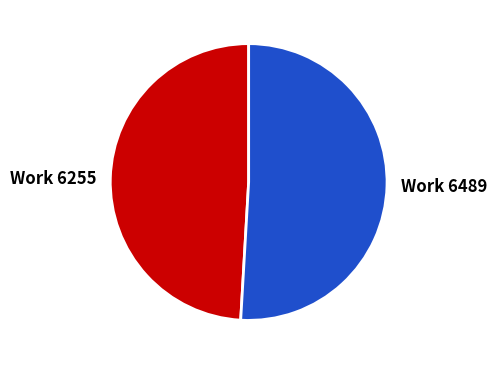

Does Work 6255 represent more than half of the total?

No